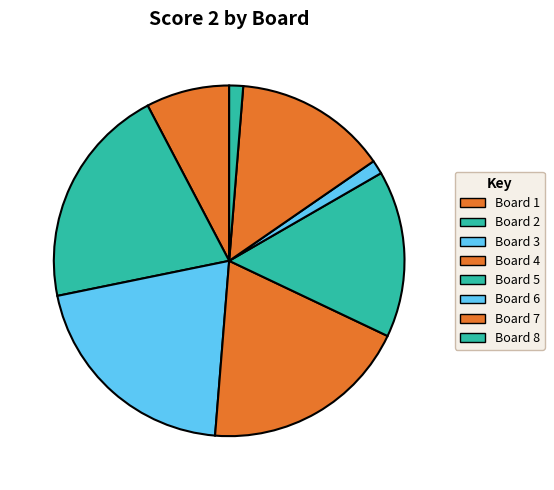

What is the largest slice in the pie chart?

Board 2